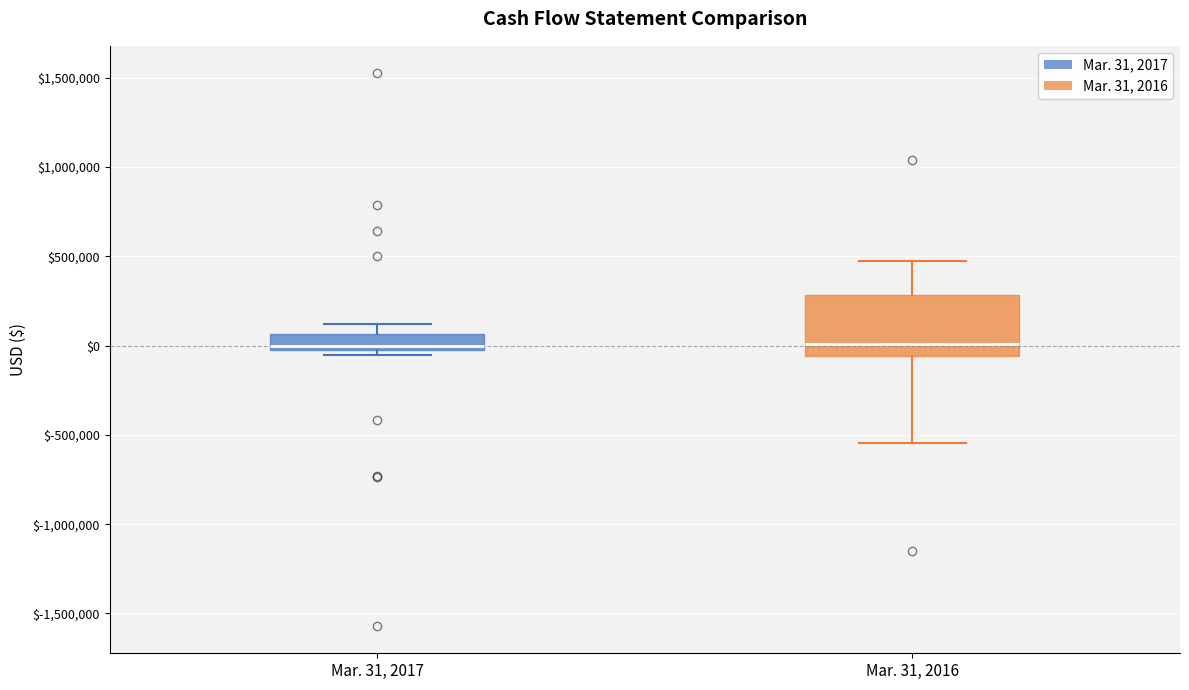

Which box is the tallest, from its lower edge to its upper edge?

Mar. 31, 2016